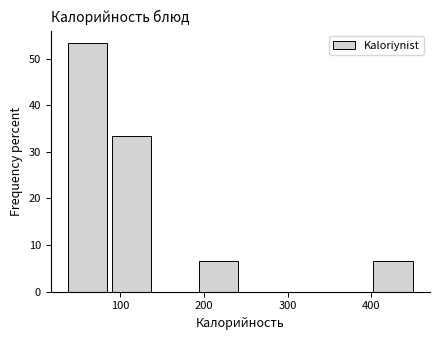

Reading left to right, transcribe this chart: for each bar, give the range it covers on the x-axis and its height. Neither the bar edges nor the heights are printed on the chart, so give them approximately, as read against the axes.

40 to 90: 53
90 to 140: 33
140 to 190: 0
190 to 240: 7
240 to 300: 0
300 to 350: 0
350 to 400: 0
400 to 450: 7